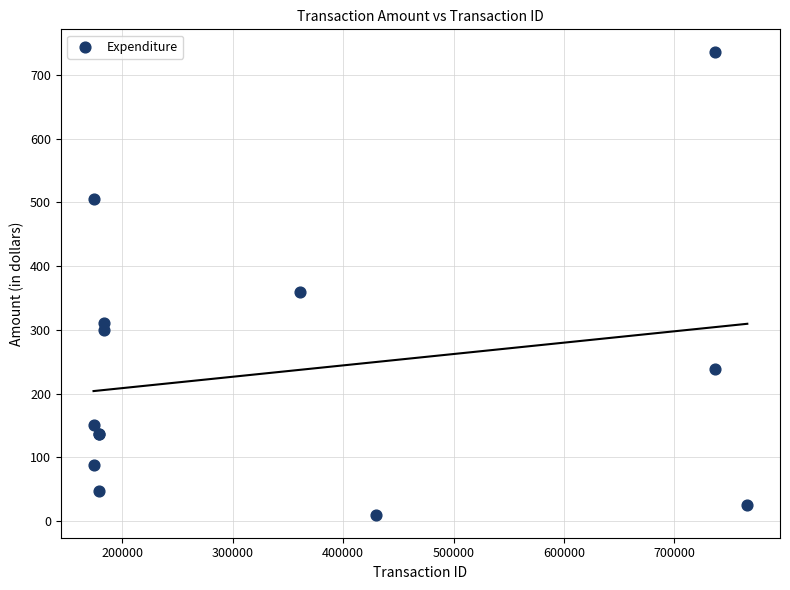

What Y value in the scatter plot is closest to 372?

360.0